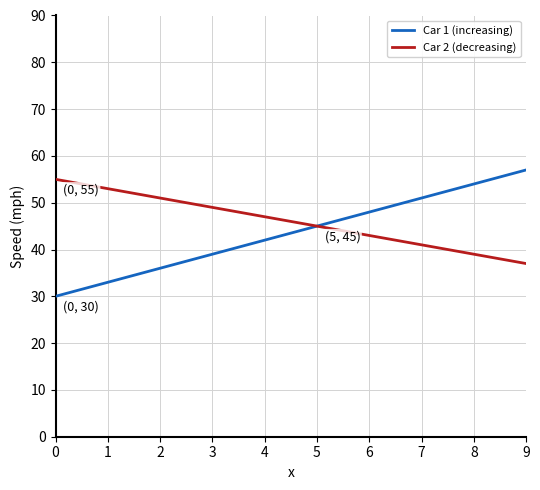

Reading left to right, list all the values displayed in this chart.

Car 1 (increasing): 30	33	36	39	42	45	48	51	54	57
Car 2 (decreasing): 55	53	51	49	47	45	43	41	39	37